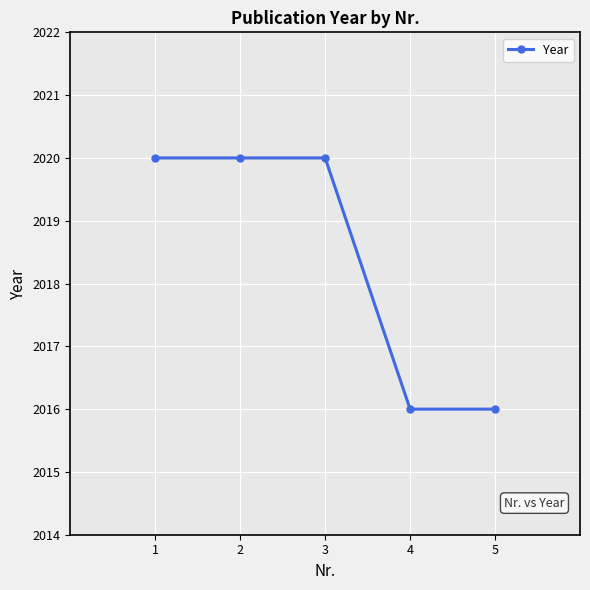

What is the value of the 3rd point from the left?

2020